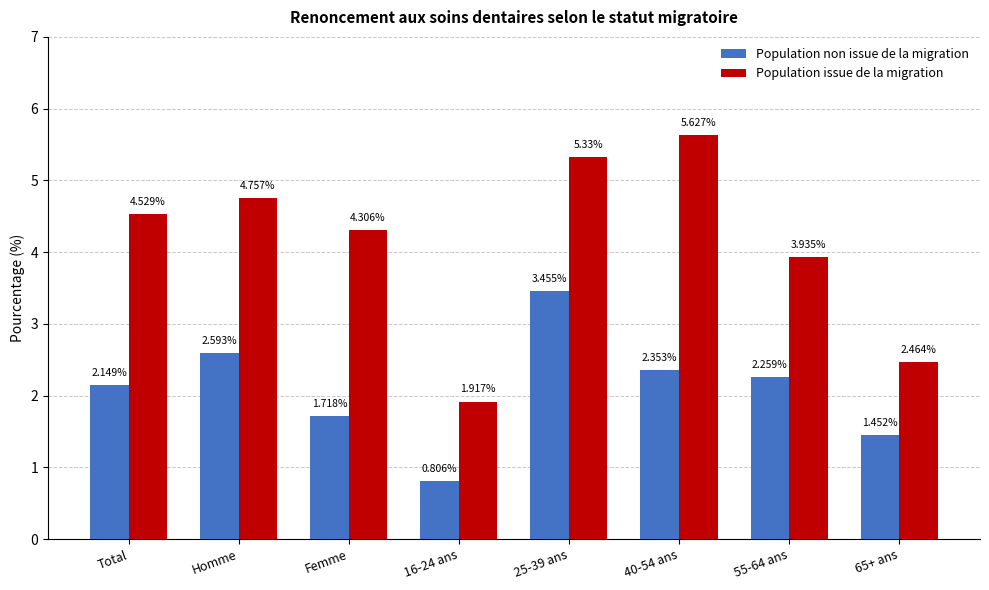

The Population non issue de la migration series shows 2.0 at 65+ ans. True or false?

False